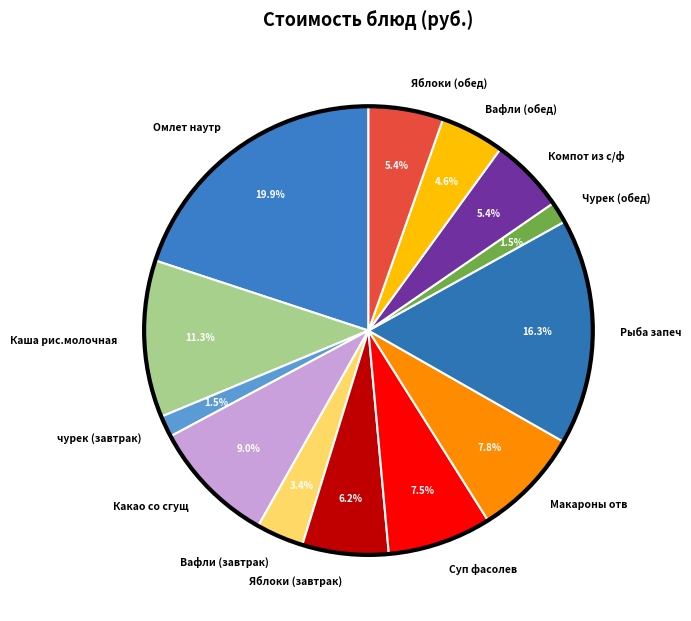

Is it true that Компот из с/ф is 5% of the pie?

True